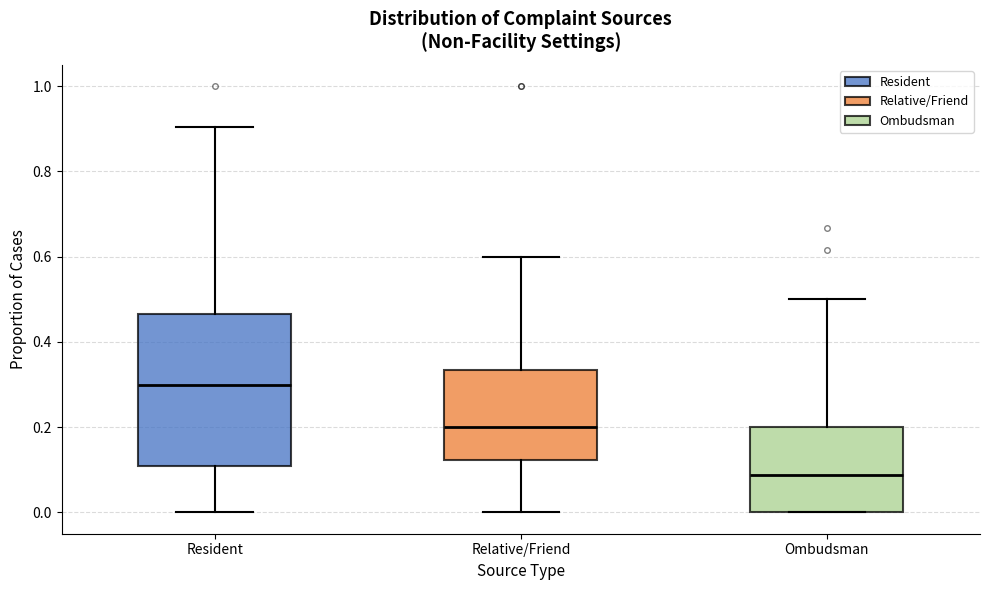

Which box is the tallest, from its lower edge to its upper edge?

Resident